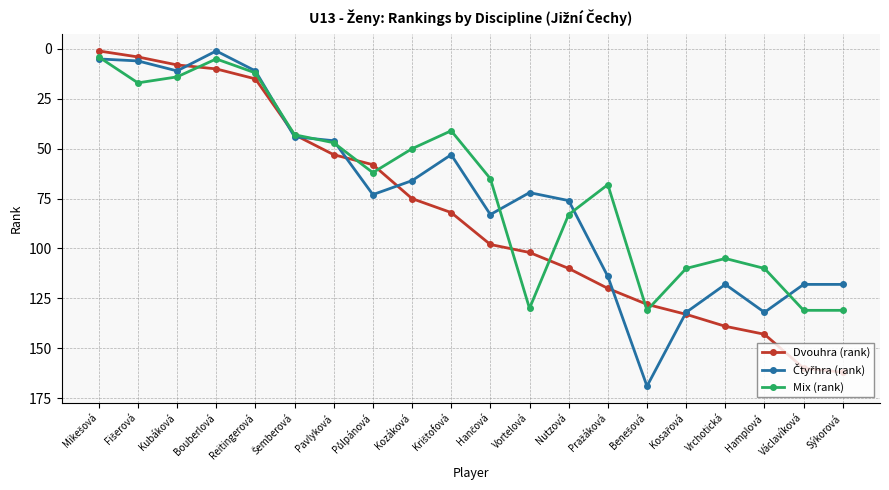

What is the difference between the Mix (rank) values at Vortelová and Bouberlová?

125